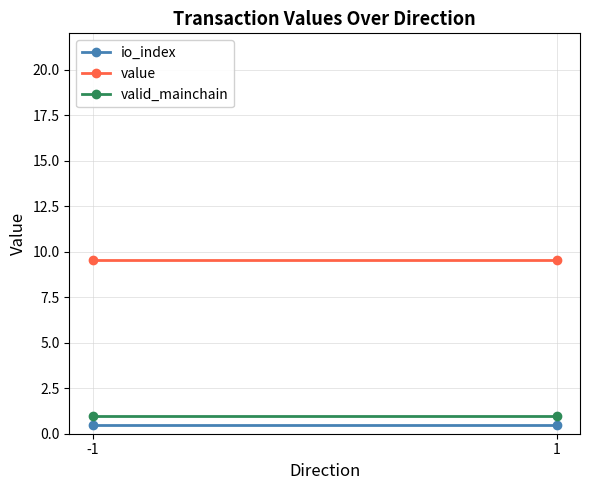

Is the value of value at 1 greater than the value of io_index at -1?

Yes